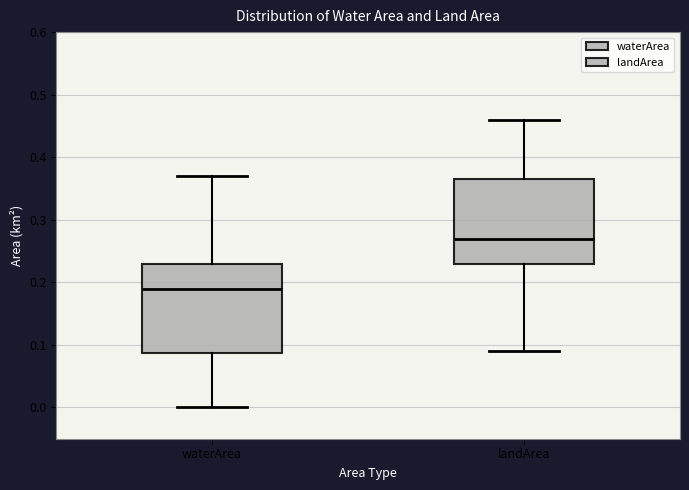

Where is the lower edge of the box for landArea on the y-axis? The values are not printed on the chart, so give them approximately, as read against the axis.

0.23